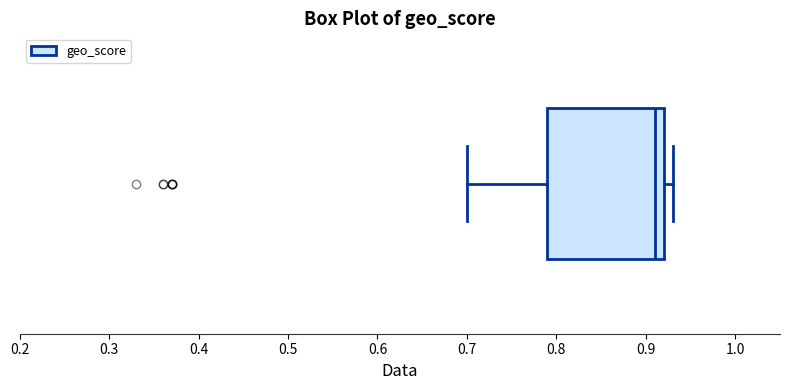

Transcribe this box plot: give where the median line is, the range the box spans, and where the two whiskers end, as read against the x-axis. The values are not printed on the chart, so give them approximately, as read against the axis.

median 0.91, box 0.79 to 0.92, whiskers 0.70 to 0.93